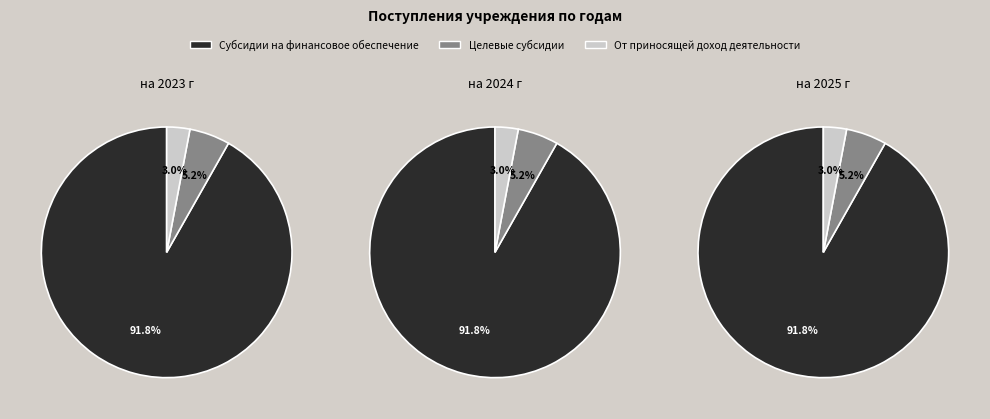

True or false: на 2023 г accounts for 33% of the total.

True